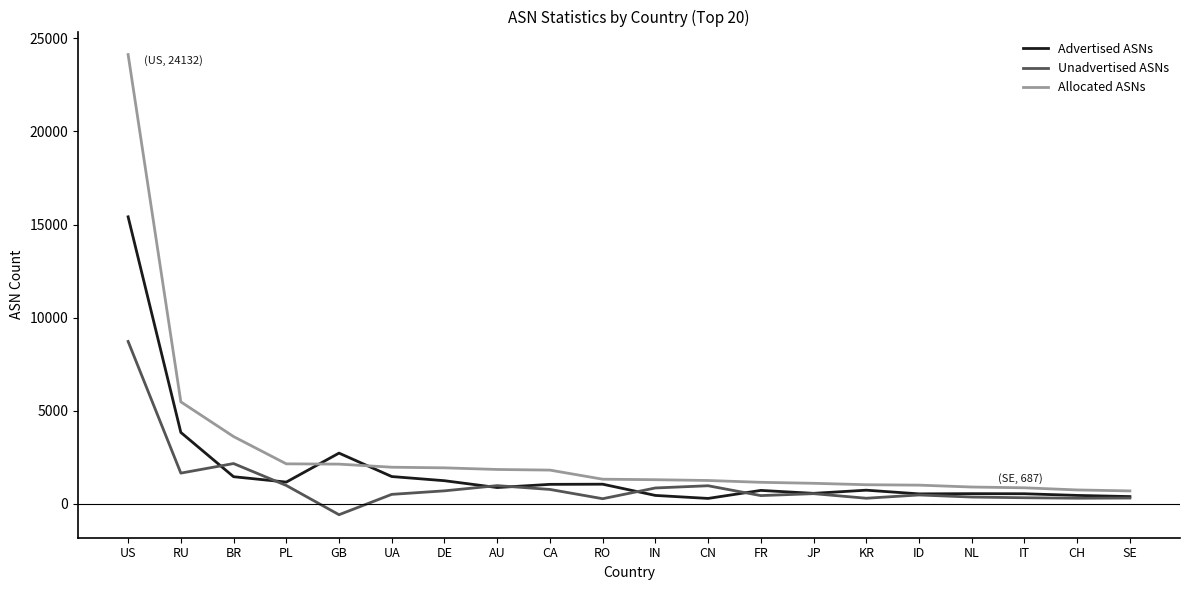

Does the chart have visible grid lines?

No